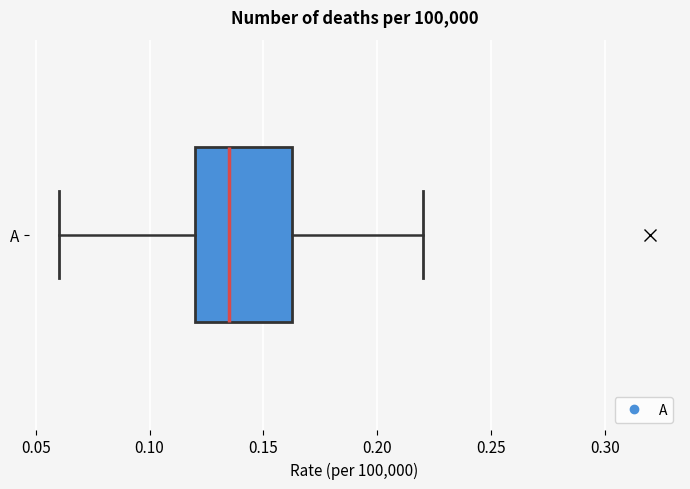

Where does the median line of the box for A sit on the x-axis? The values are not printed on the chart, so give them approximately, as read against the axis.

0.135